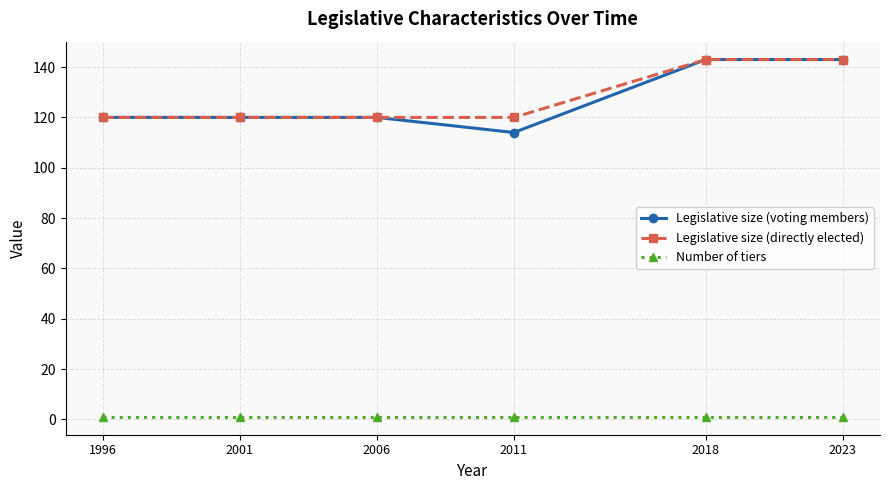

What is the total value across all series at 1996?

241